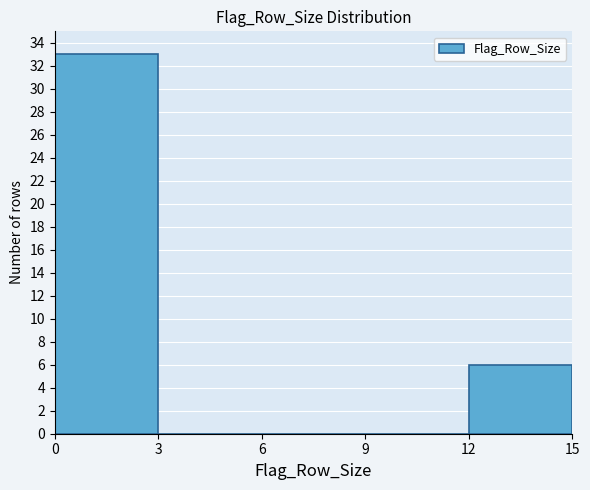

Reading left to right, transcribe this chart: for each bar, give the range it covers on the x-axis and its height. The values are not printed on the chart, so give them approximately, as read against the axis.

0 to 3: 33
3 to 6: 0
6 to 9: 0
9 to 12: 0
12 to 15: 6